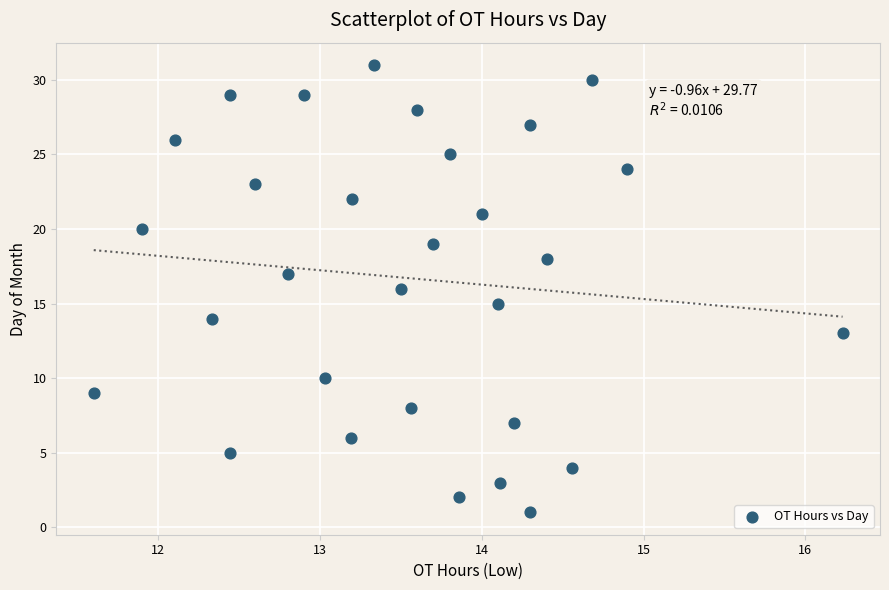

Count the number of points in this scatter plot.

30